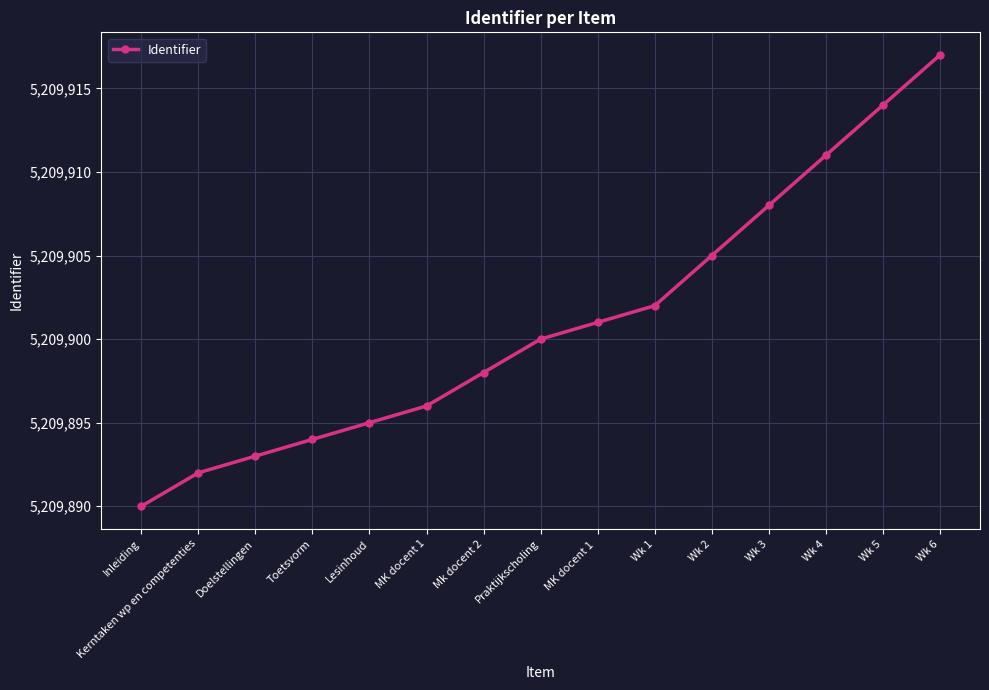

The chart shows a value of 5209917 at Wk 6. True or false?

True